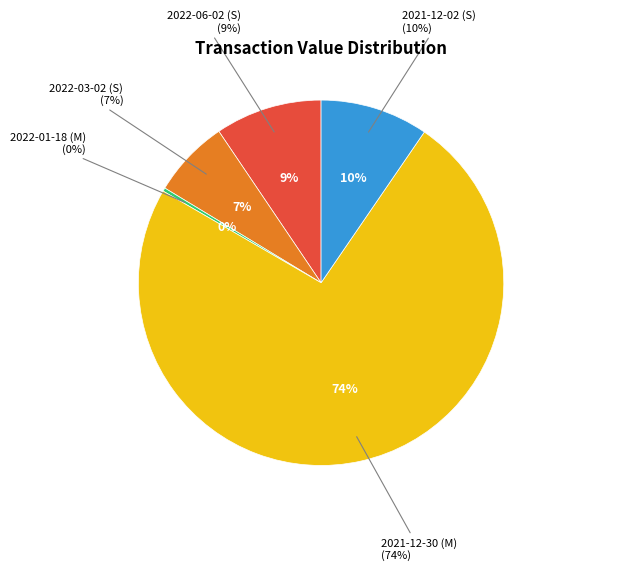

Which category has the smallest portion of the pie?

2022-01-18 (M)